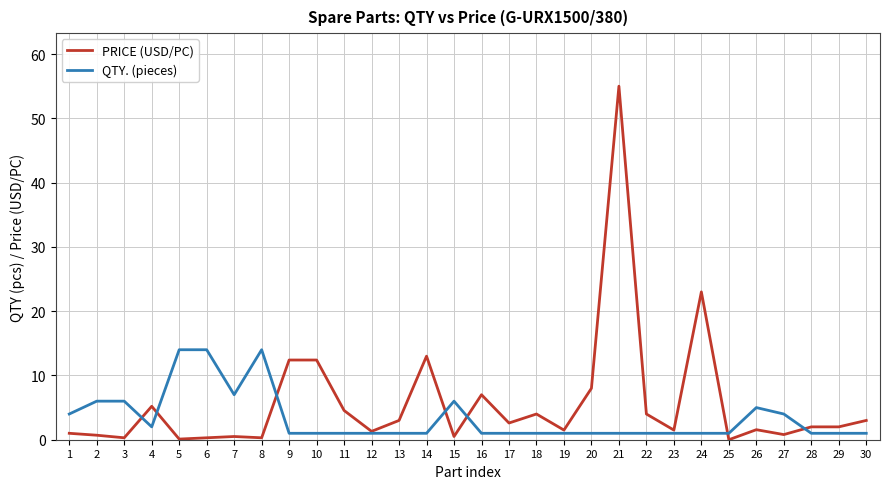

Which category has the highest value across all series?

21